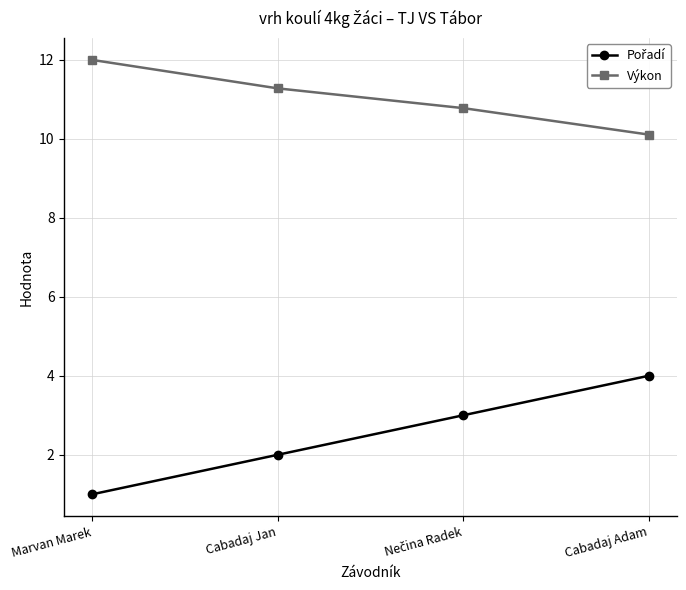

What is the value of the Výkon point at the 3rd from the left?

10.8